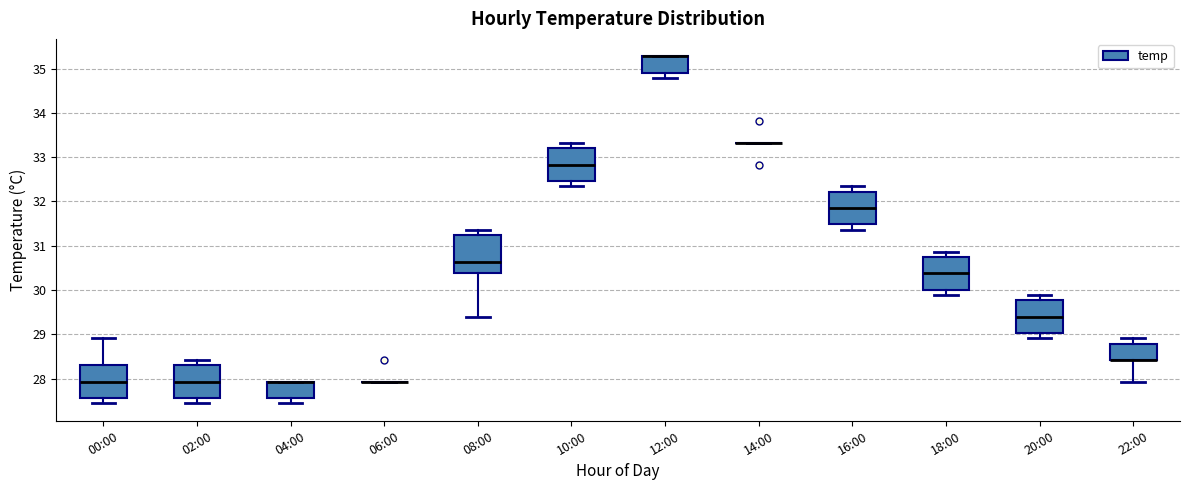

Where is the upper edge of the box for 08:00 on the y-axis? The values are not printed on the chart, so give them approximately, as read against the axis.

31.2